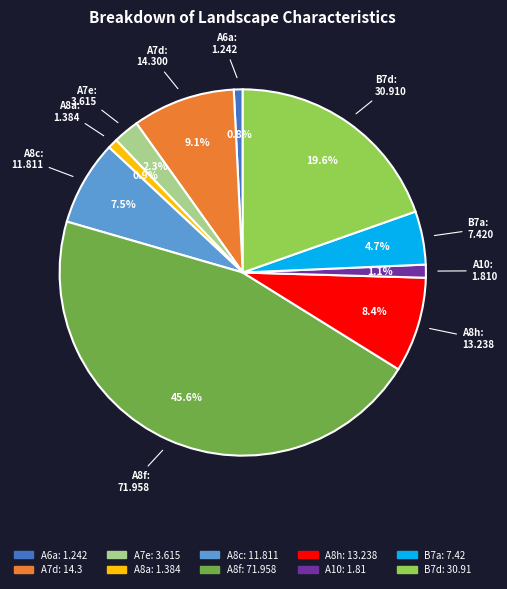

Does A8c account for over 50% of the chart?

No